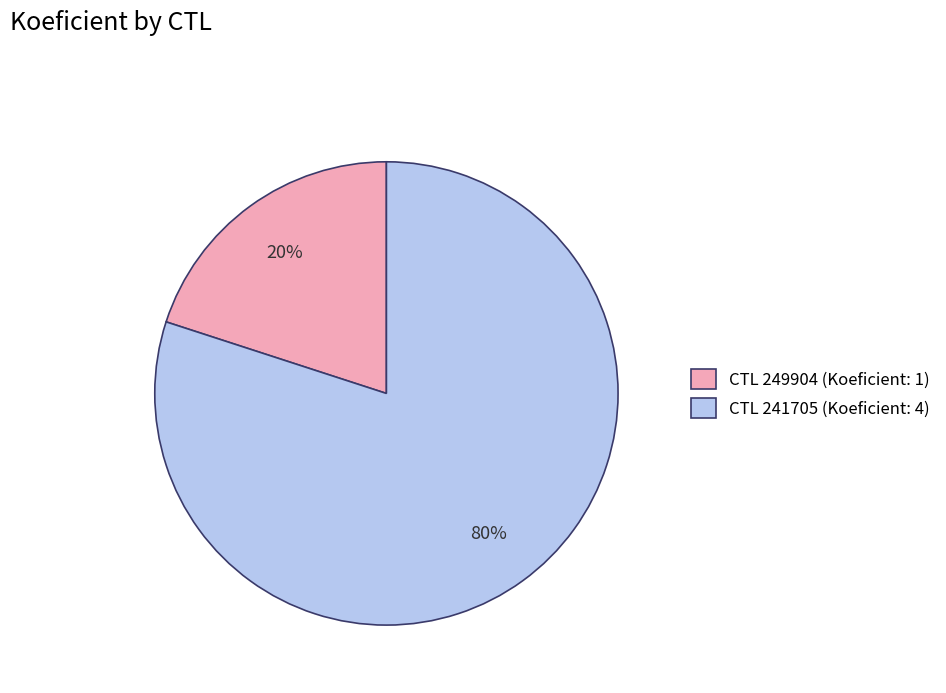

Which has a higher value, CTL 249904 (Koeficient: 1) or CTL 241705 (Koeficient: 4)?

CTL 241705 (Koeficient: 4)